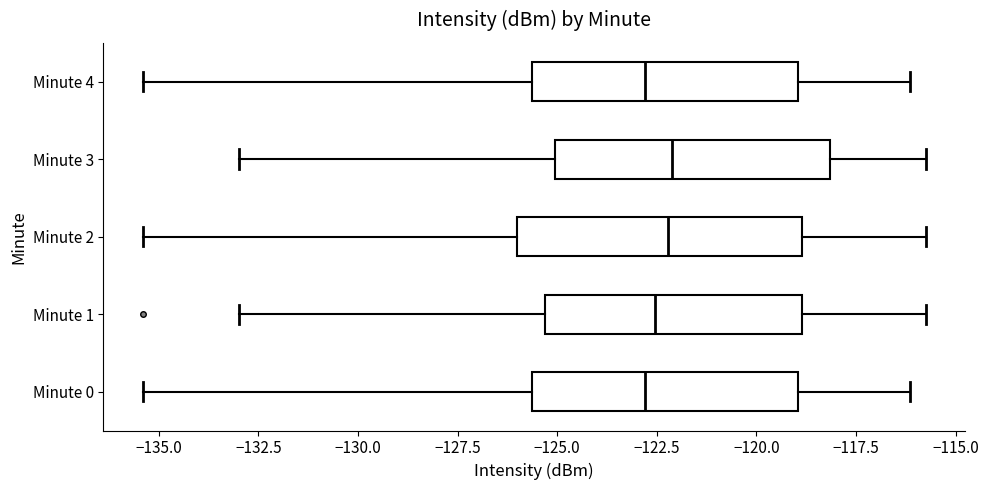

Where does the median line of the box for Minute 2 sit on the x-axis? The values are not printed on the chart, so give them approximately, as read against the axis.

-122.0